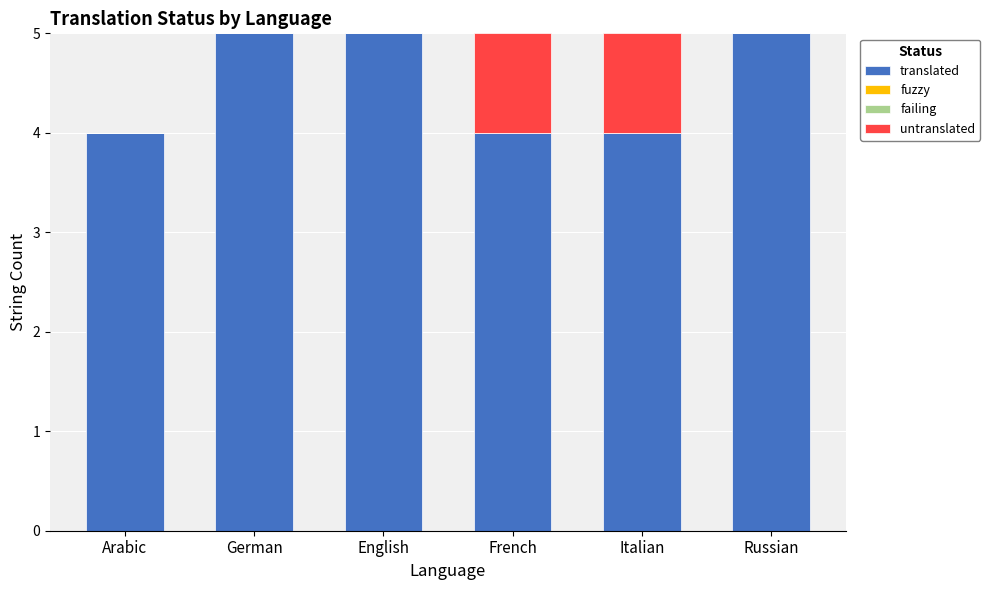

What is the total value across all series at Italian?

5